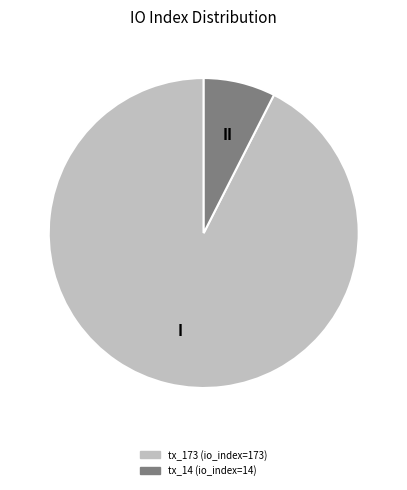

Is tx_173 the majority of the pie?

Yes